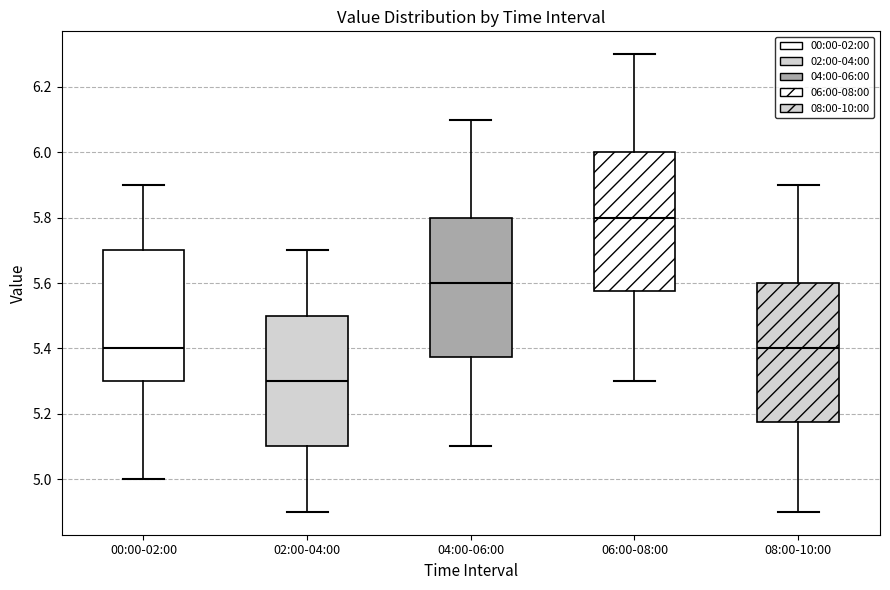

Where is the lower edge of the box for 06:00-08:00 on the y-axis? The values are not printed on the chart, so give them approximately, as read against the axis.

5.58